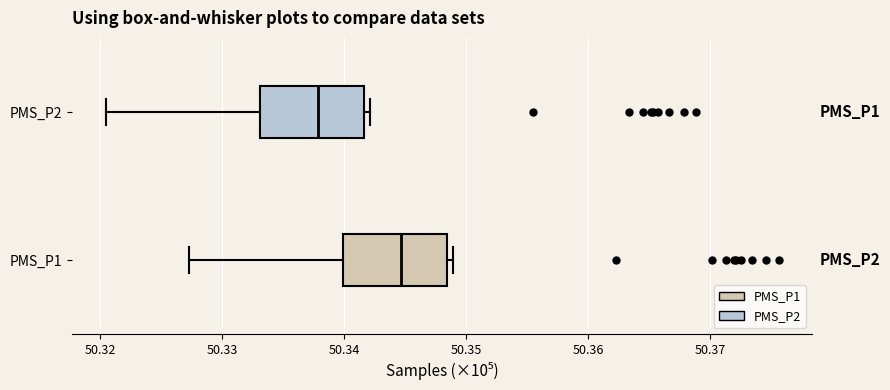

Where is the right edge of the box for PMS_P2 on the x-axis? The values are not printed on the chart, so give them approximately, as read against the axis.

50.342